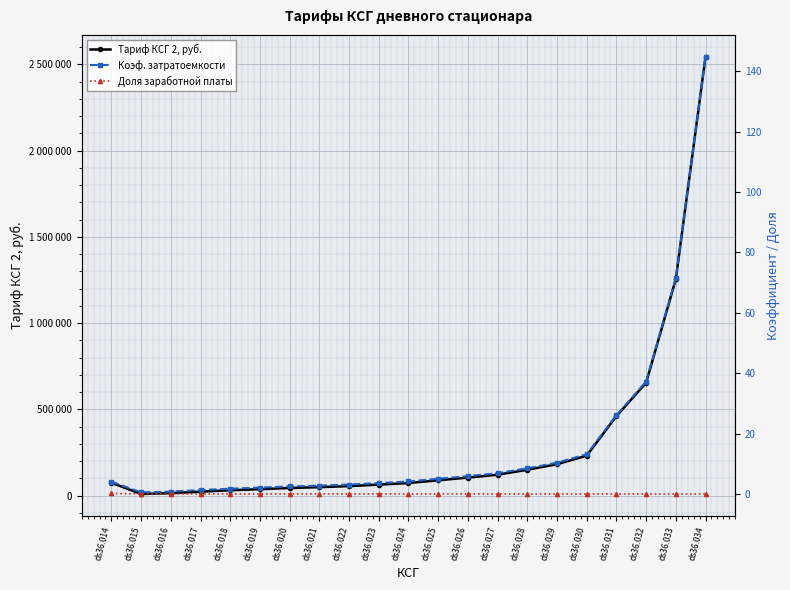

Is this an area chart (filled region under the line)?

No